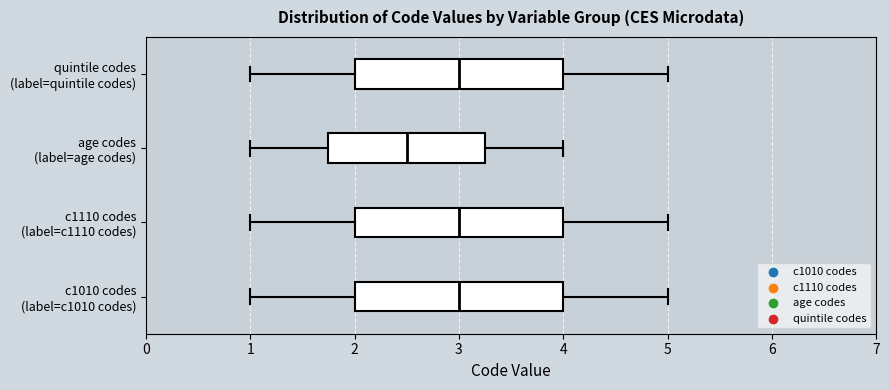

Reading bottom to top, transcribe this box plot: for each box, give where its median line is, the range the box spans, and where its two whiskers end, as read against the x-axis. The values are not printed on the chart, so give them approximately, as read against the axis.

c1010 codes (label=c1010 codes): median 3.0, box 2.0 to 4.0, whiskers 1.0 to 5.0
c1110 codes (label=c1110 codes): median 3.0, box 2.0 to 4.0, whiskers 1.0 to 5.0
age codes (label=age codes): median 2.5, box 1.8 to 3.3, whiskers 1.0 to 4.0
quintile codes (label=quintile codes): median 3.0, box 2.0 to 4.0, whiskers 1.0 to 5.0